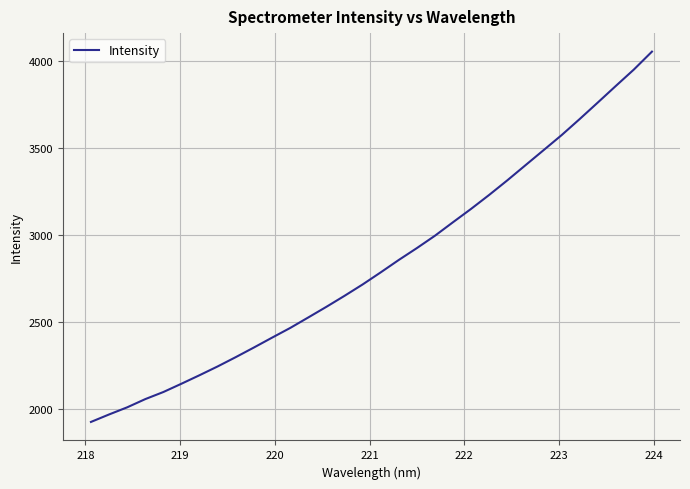

What is the greatest value displayed?

4051.6